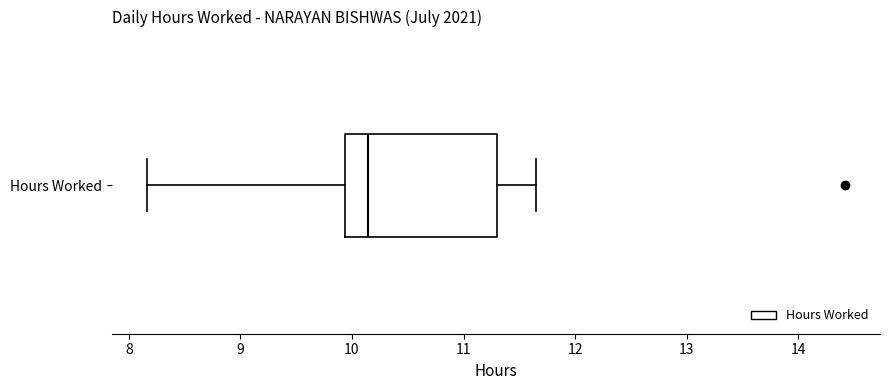

Transcribe this box plot: give where the median line is, the range the box spans, and where the two whiskers end, as read against the x-axis. The values are not printed on the chart, so give them approximately, as read against the axis.

median 10.1, box 9.9 to 11.3, whiskers 8.2 to 11.7